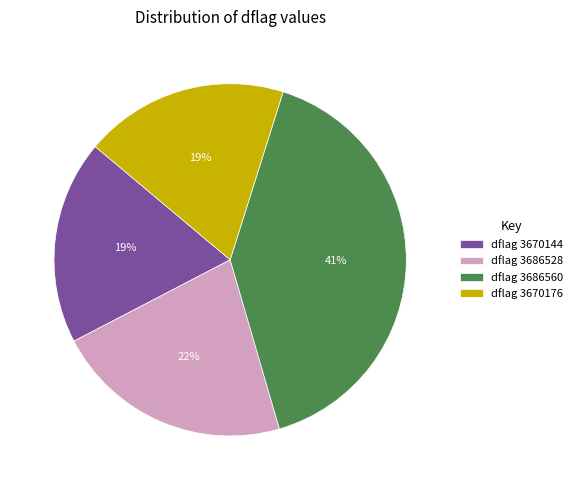

Between dflag 3686560 and dflag 3670176, which is larger?

dflag 3686560